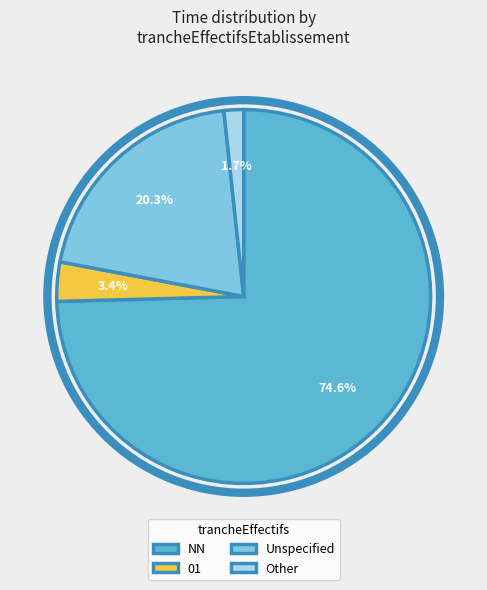

What is the smallest slice in the pie chart?

Other